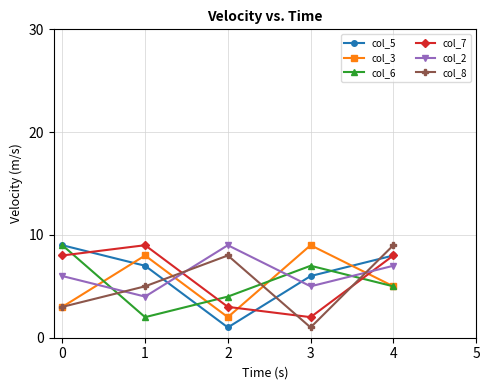

At which label is col_3 closest to 5?

4